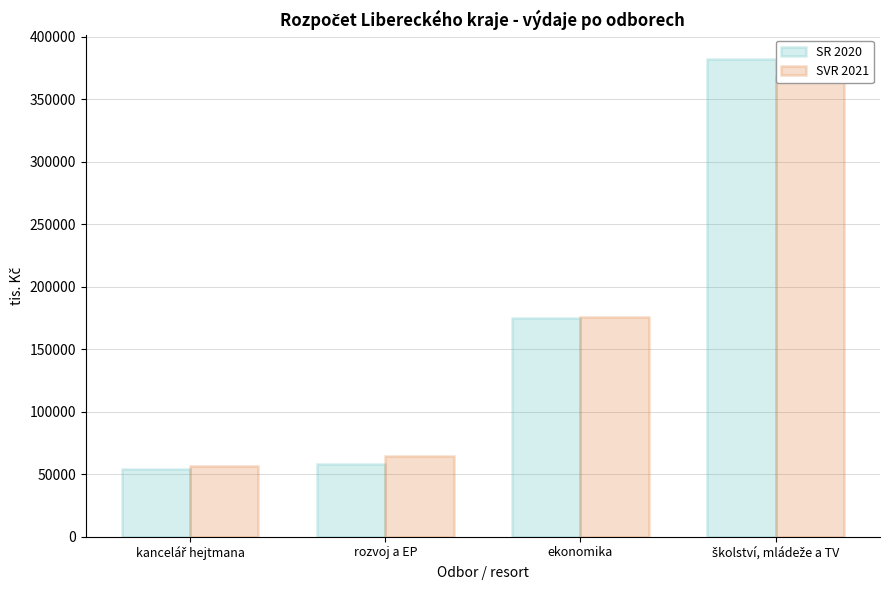

How many data points in SR 2020 are above 174715?

1